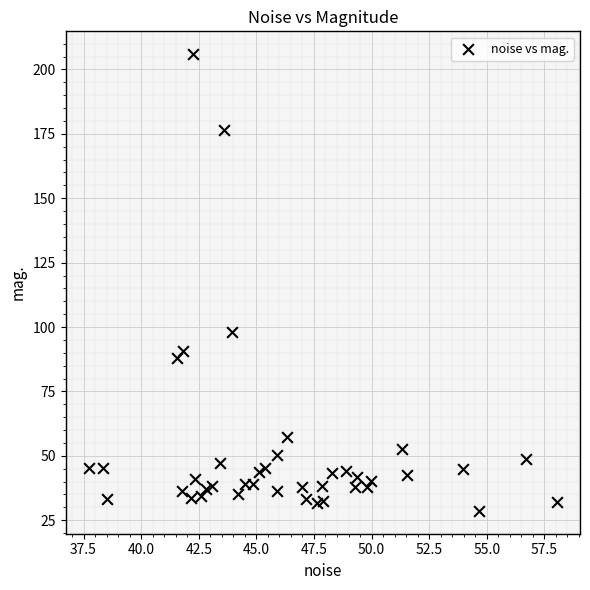

What Y value in the scatter plot is closest to 117?

98.2